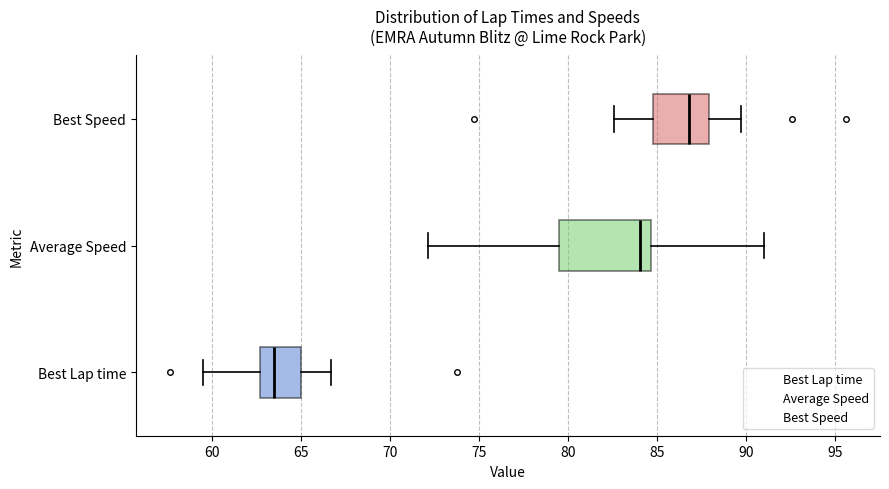

Reading bottom to top, transcribe this box plot: for each box, give where its median line is, the range the box spans, and where its two whiskers end, as read against the x-axis. The values are not printed on the chart, so give them approximately, as read against the axis.

Best Lap time: median 63.5, box 62.5 to 65.0, whiskers 59.5 to 66.5
Average Speed: median 84.0, box 79.5 to 84.5, whiskers 72.0 to 91.0
Best Speed: median 87.0, box 85.0 to 88.0, whiskers 82.5 to 89.5